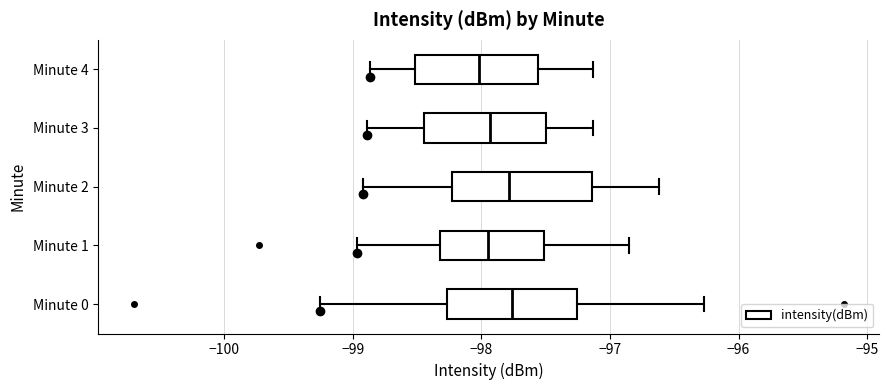

Reading bottom to top, transcribe this box plot: for each box, give where its median line is, the range the box spans, and where its two whiskers end, as read against the x-axis. The values are not printed on the chart, so give them approximately, as read against the axis.

Minute 0: median -97.8, box -98.3 to -97.3, whiskers -99.3 to -96.3
Minute 1: median -98.0, box -98.3 to -97.5, whiskers -99.0 to -96.9
Minute 2: median -97.8, box -98.2 to -97.1, whiskers -98.9 to -96.6
Minute 3: median -97.9, box -98.4 to -97.5, whiskers -98.9 to -97.1
Minute 4: median -98.0, box -98.5 to -97.6, whiskers -98.9 to -97.1